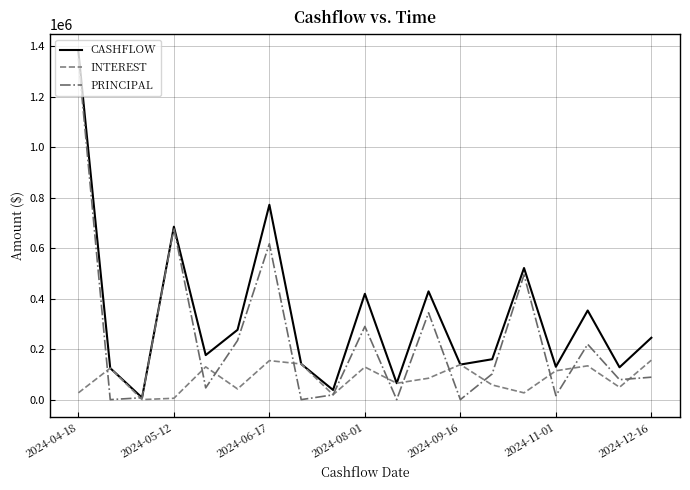

List the series in order of their overall mean, lowest first.

INTEREST, PRINCIPAL, CASHFLOW